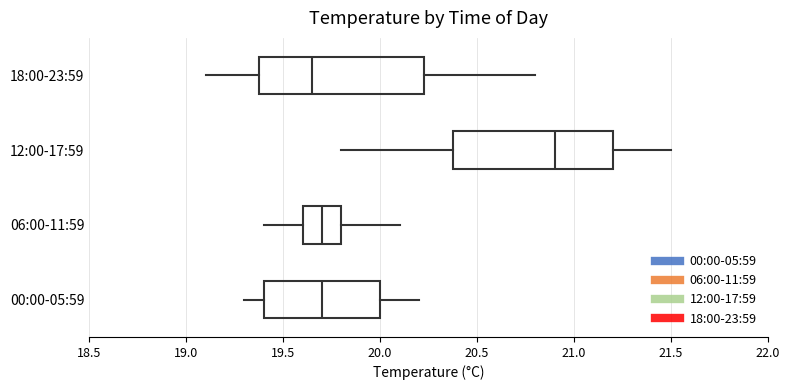

Reading bottom to top, read every box against the x-axis: the position of its median line, the range the box covers, and the ends of its whiskers. The values are not printed on the chart, so give them approximately, as read against the axis.

00:00-05:59: median 19.70, box 19.40 to 20.00, whiskers 19.30 to 20.20
06:00-11:59: median 19.70, box 19.60 to 19.80, whiskers 19.40 to 20.10
12:00-17:59: median 20.90, box 20.40 to 21.20, whiskers 19.80 to 21.50
18:00-23:59: median 19.65, box 19.40 to 20.25, whiskers 19.10 to 20.80